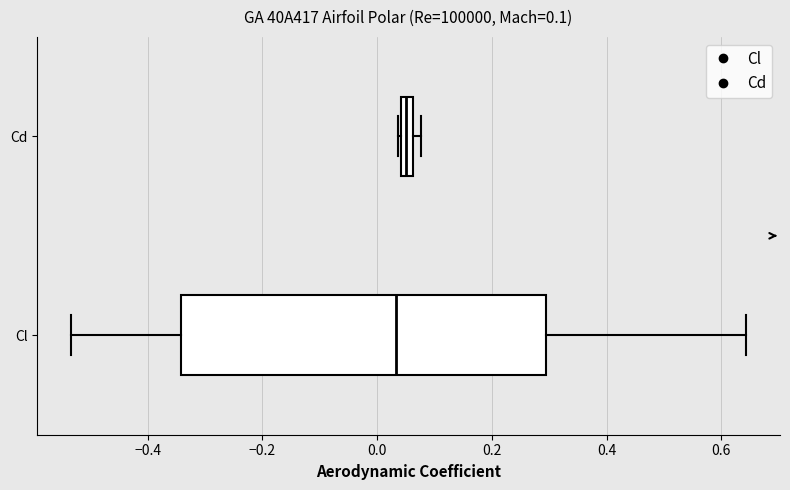

Which box is the widest, from its left edge to its right edge?

Cl